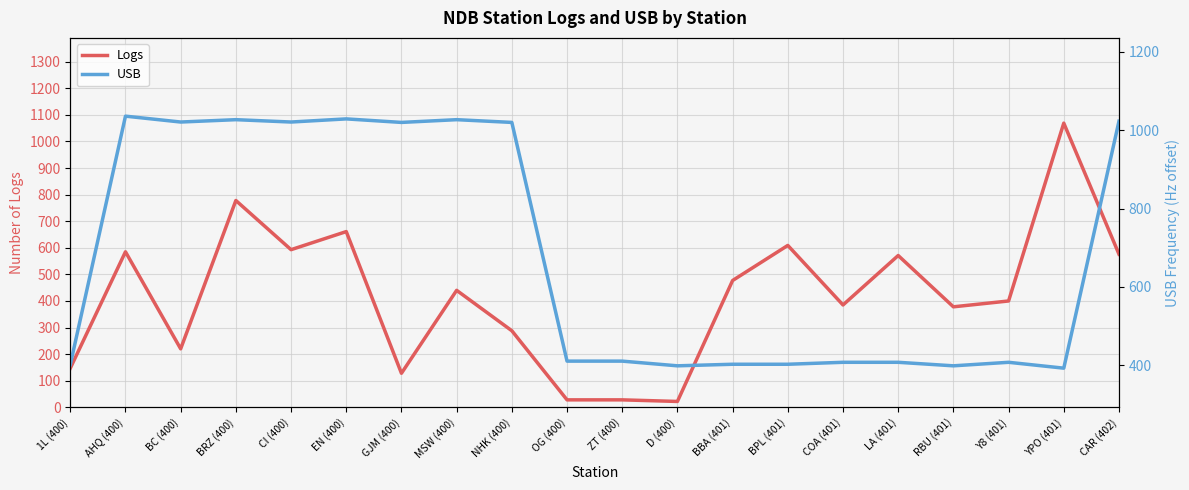

Reading left to right, extract all data points from this chart.

Logs: 1L (400)=147	AHQ (400)=585	BC (400)=220	BRZ (400)=778	CI (400)=593	EN (400)=661	GJM (400)=128	MSW (400)=440	NHK (400)=288	OG (400)=28	ZT (400)=28	D (400)=22	BBA (401)=477	BPL (401)=609	COA (401)=385	LA (401)=571	RBU (401)=378	Y8 (401)=400	YPO (401)=1069	CAR (402)=576
USB: 1L (400)=401	AHQ (400)=1036	BC (400)=1021	BRZ (400)=1027	CI (400)=1021	EN (400)=1029	GJM (400)=1020	MSW (400)=1027	NHK (400)=1020	OG (400)=410	ZT (400)=410	D (400)=398	BBA (401)=402	BPL (401)=402	COA (401)=407	LA (401)=407	RBU (401)=398	Y8 (401)=407	YPO (401)=392	CAR (402)=1023